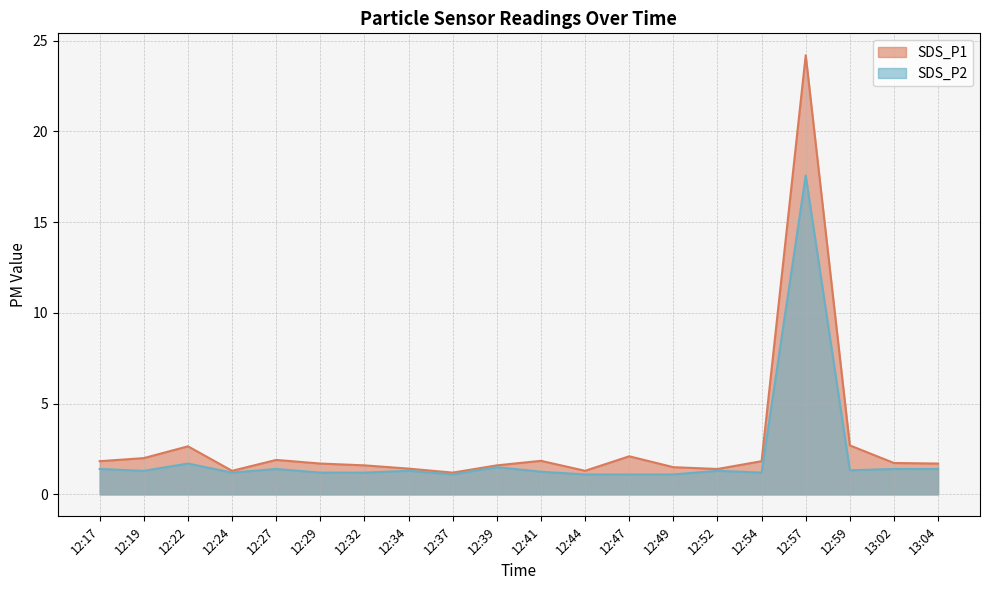

True or false: SDS_P2 has a value of 0.5 at 12:52.

False